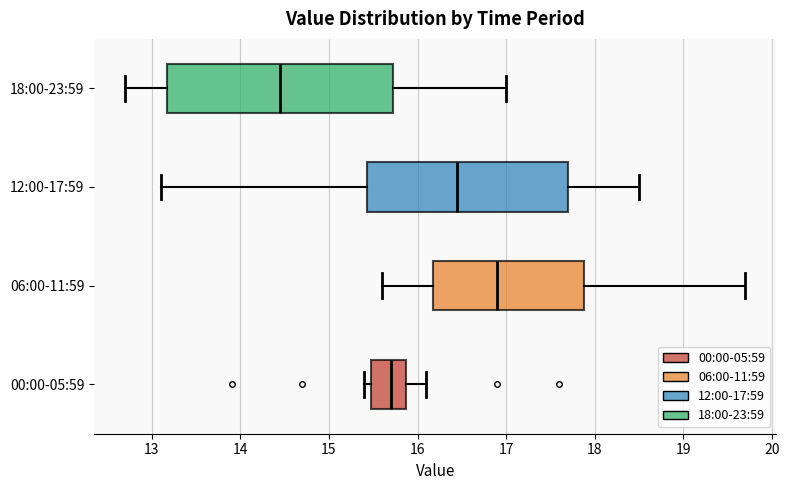

Where is the left edge of the box for 06:00-11:59 on the x-axis? The values are not printed on the chart, so give them approximately, as read against the axis.

16.2